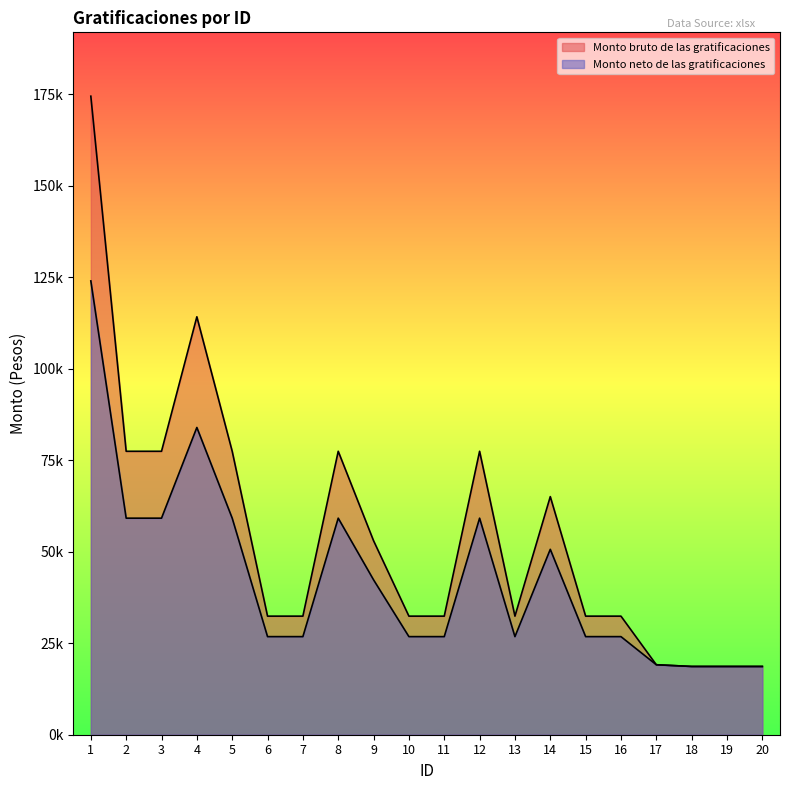

What is the difference between the Monto bruto de las gratificaciones values at 9 and 1?

121497.8